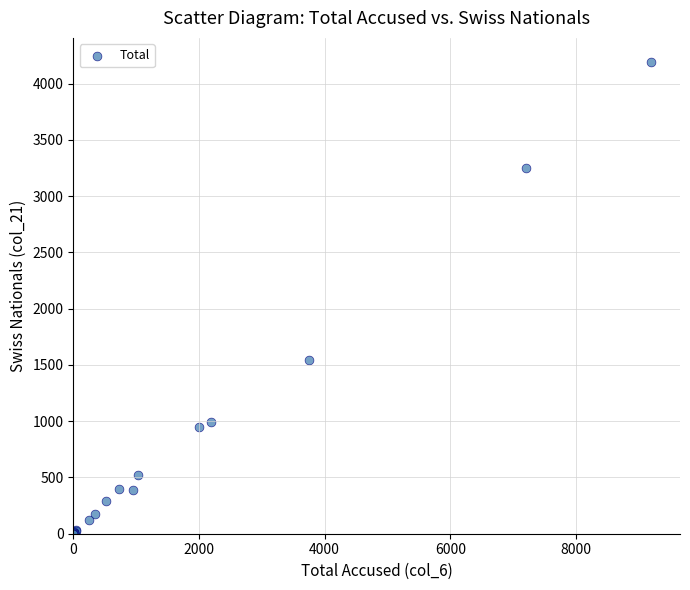

What Y value in the scatter plot is closest to 2098?

1546